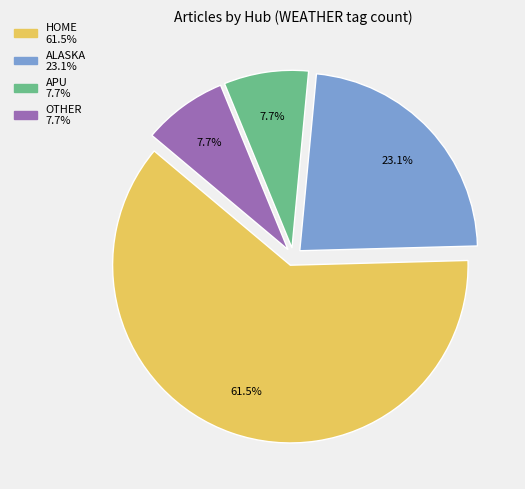

Count the number of slices in the pie.

4